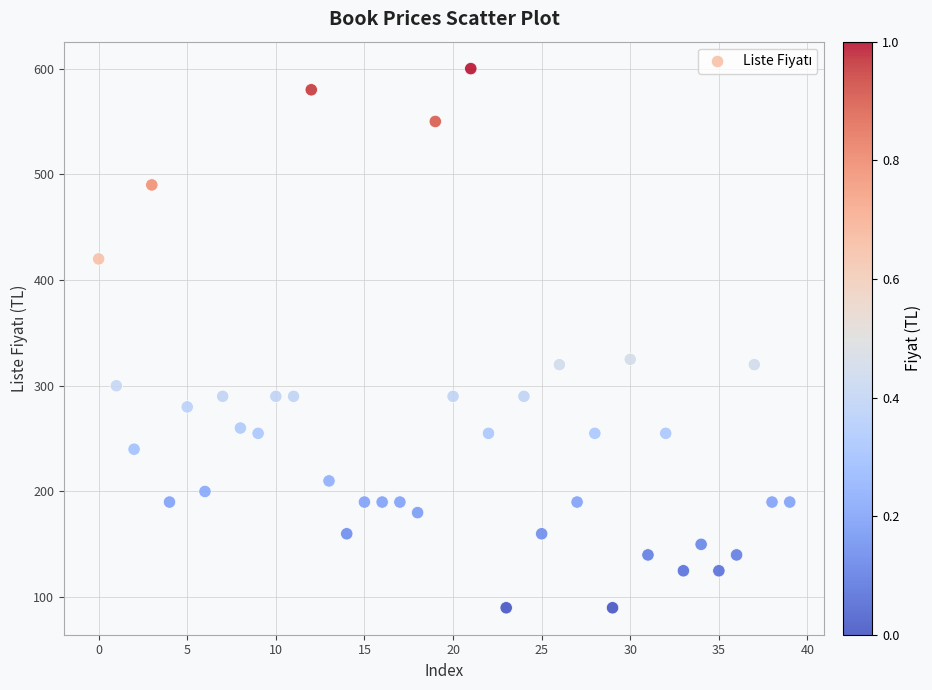

What is the range of Y values (max minus min)?

510